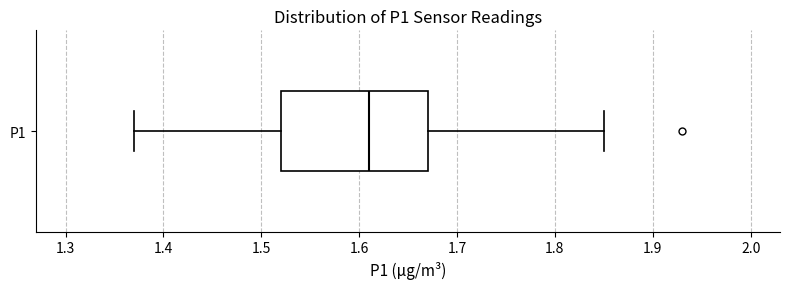

Read this box plot against the x-axis: the position of the median line, the range covered by the box, and the ends of both whiskers. The values are not printed on the chart, so give them approximately, as read against the axis.

median 1.61, box 1.52 to 1.67, whiskers 1.37 to 1.85